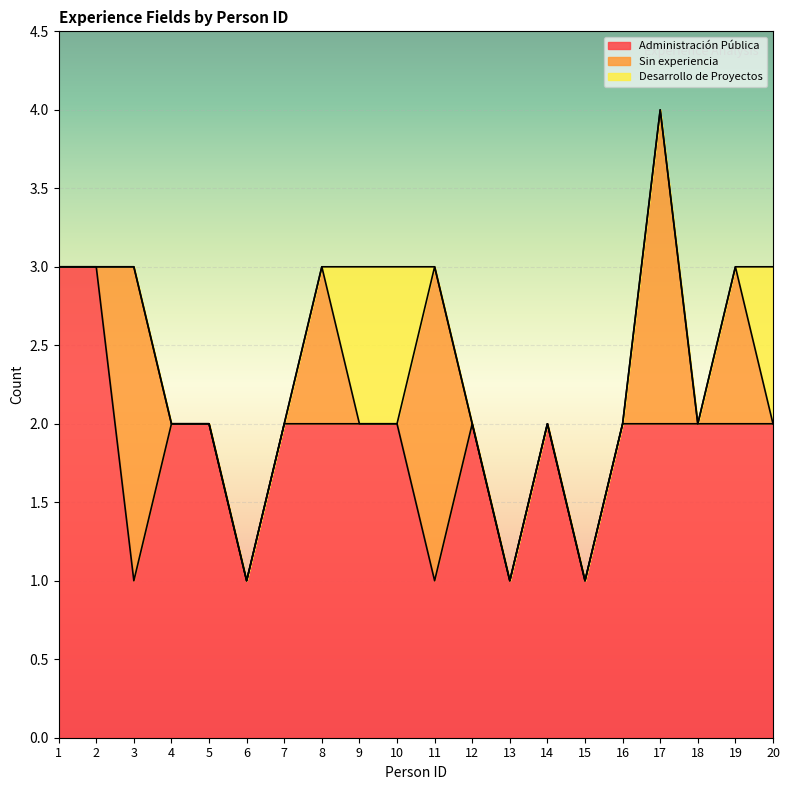

The Administración Pública series shows 3 at 17. True or false?

False